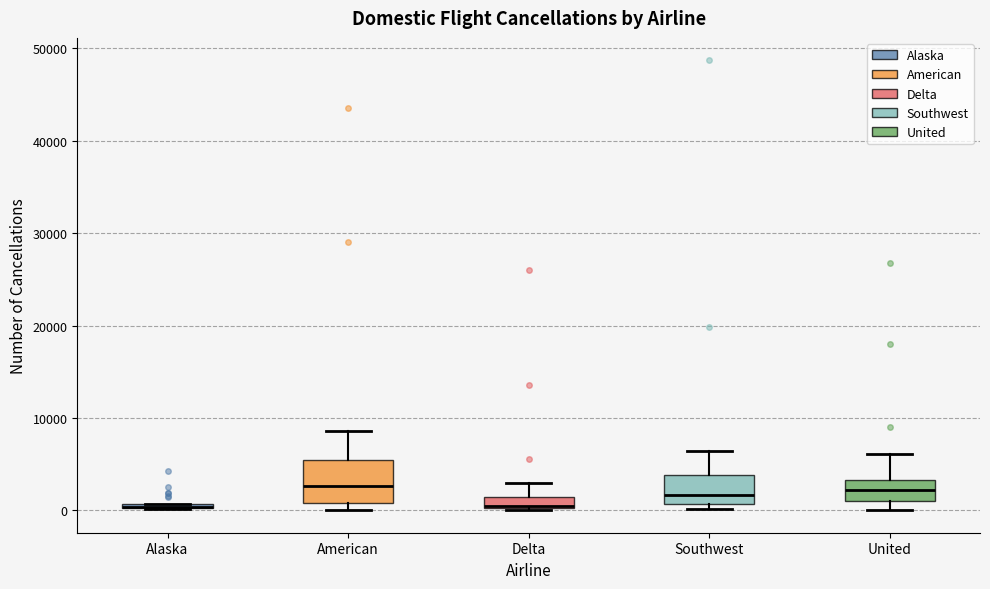

Where is the lower edge of the box for Delta on the y-axis? The values are not printed on the chart, so give them approximately, as read against the axis.

0